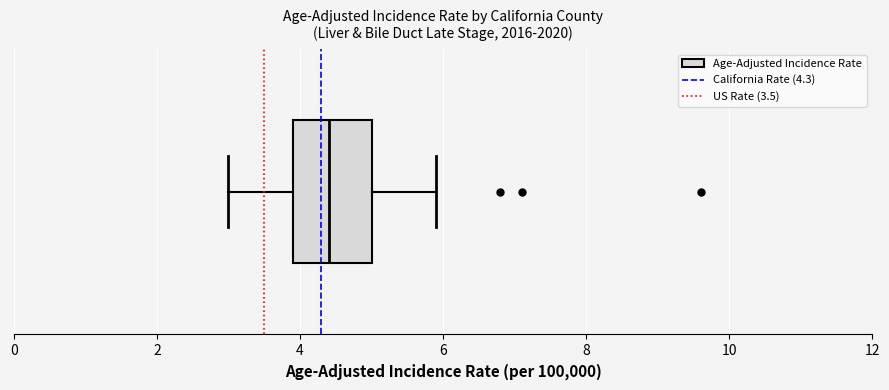

Read this box plot against the x-axis: the position of the median line, the range covered by the box, and the ends of both whiskers. The values are not printed on the chart, so give them approximately, as read against the axis.

median 4.4, box 4.0 to 5.0, whiskers 3.0 to 6.0